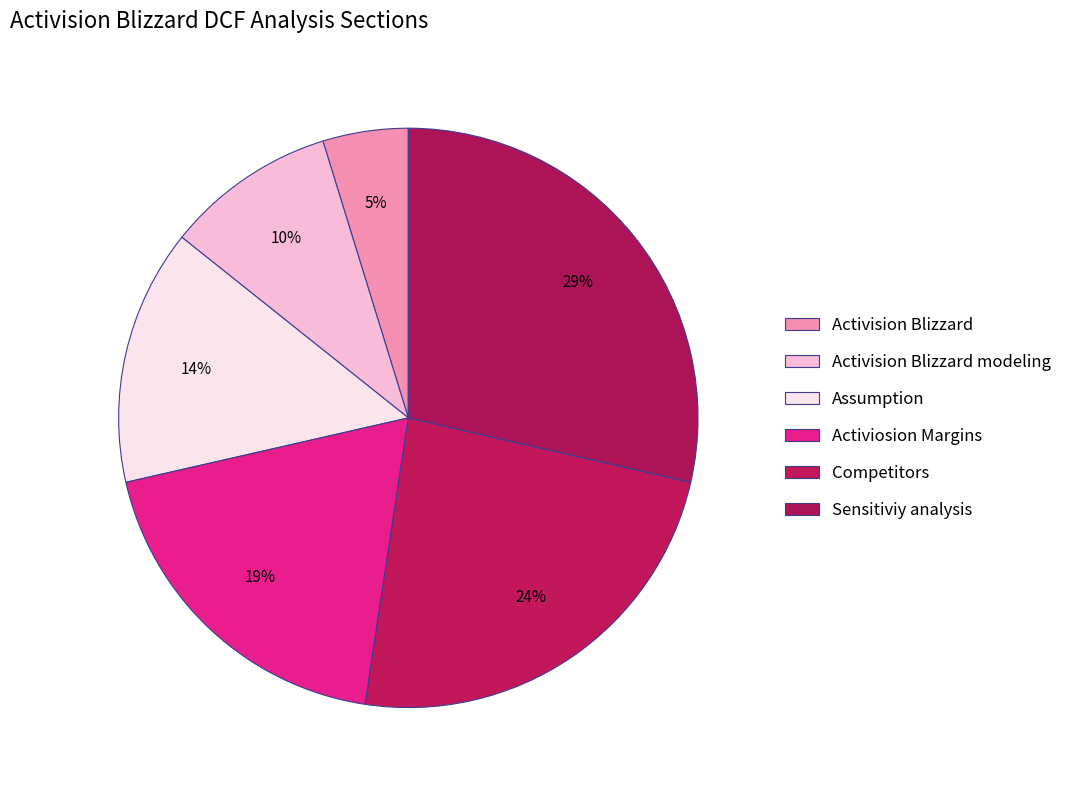

Approximately how many times larger is the value at Competitors compared to Activision Blizzard?

5.0